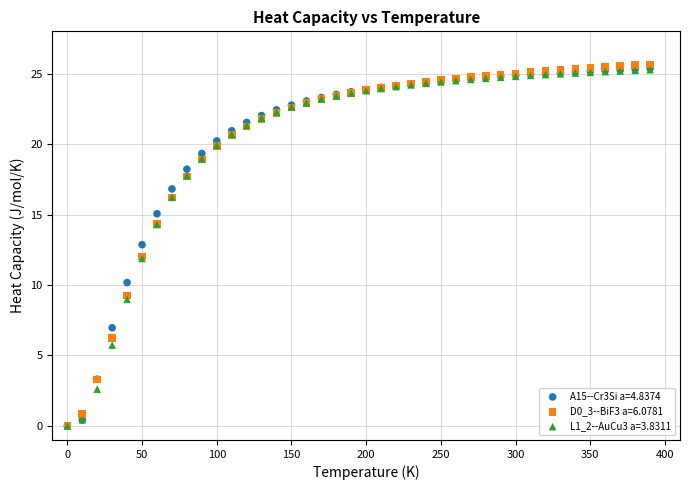

What are all the series names shown in the legend?

A15--Cr3Si a=4.8374, D0_3--BiF3 a=6.0781, L1_2--AuCu3 a=3.8311